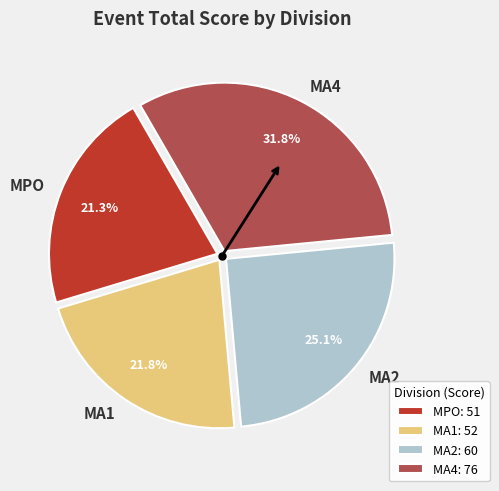

True or false: MPO accounts for 33% of the total.

False